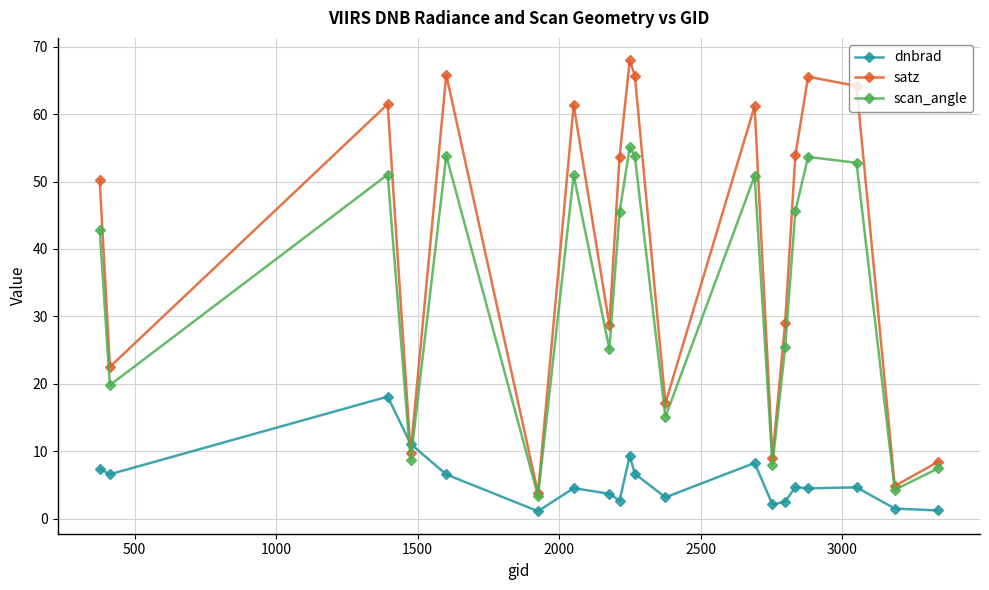

In satz, how many points are higher than both neighbors (excluding endpoints)?

6